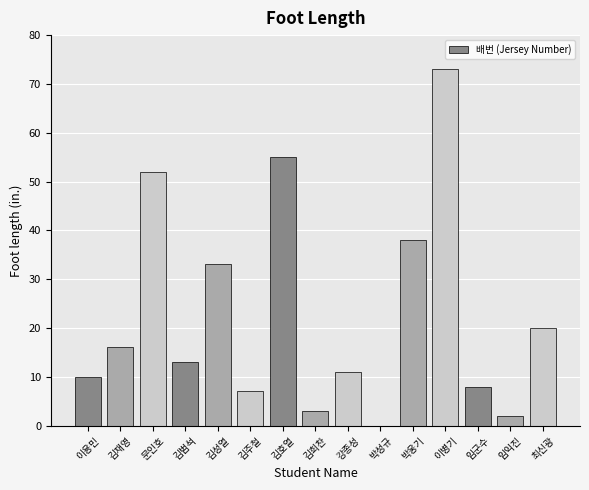

What is the ratio of the value at 문인호 to the value at 최신광?

2.6